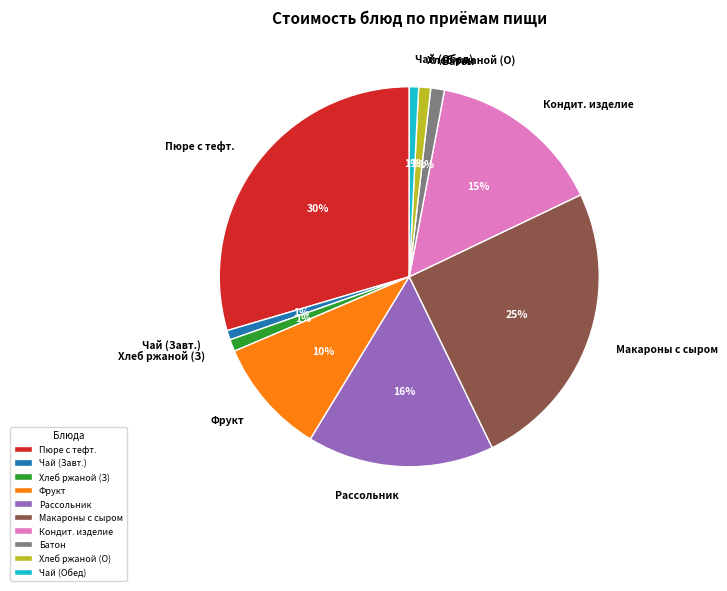

What percentage is the Фрукт slice, to the nearest percent?

10%